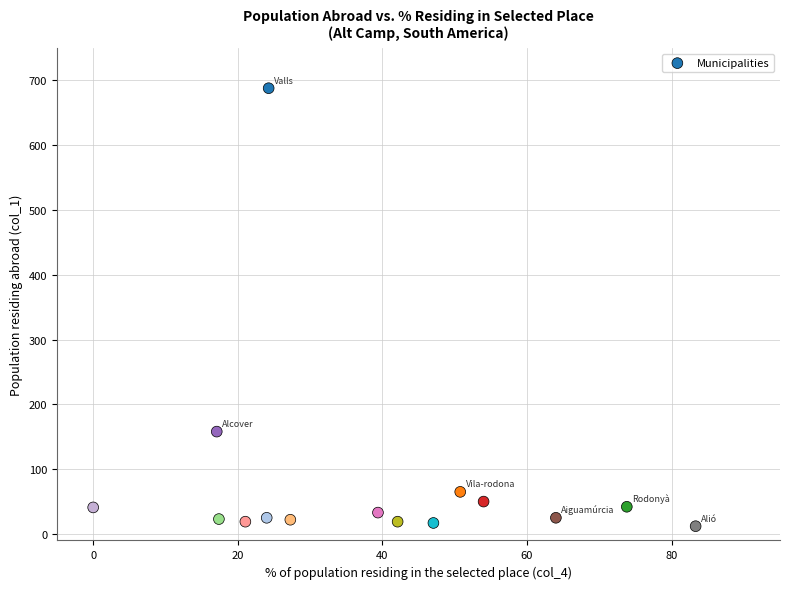

What Y value in the scatter plot is closest to 350?

158